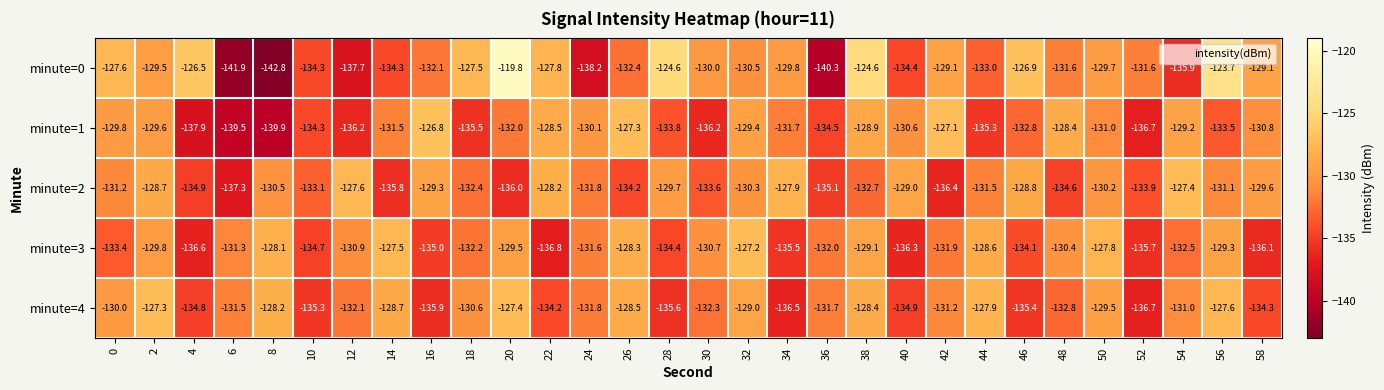

List the series in order of their peak value, highest first.

minute=0, minute=1, minute=3, minute=4, minute=2